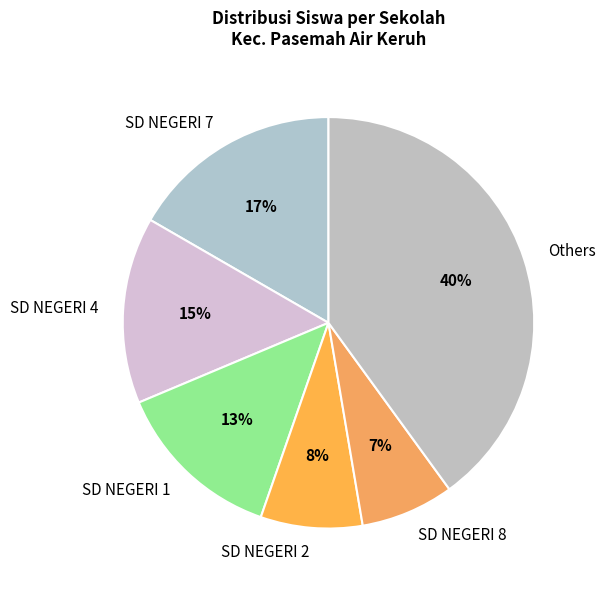

Is it true that SD NEGERI 2 is 8% of the pie?

True